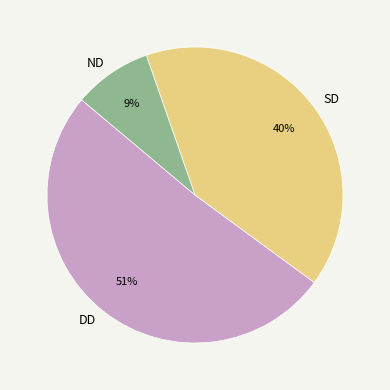

What is the smallest slice in the pie chart?

ND